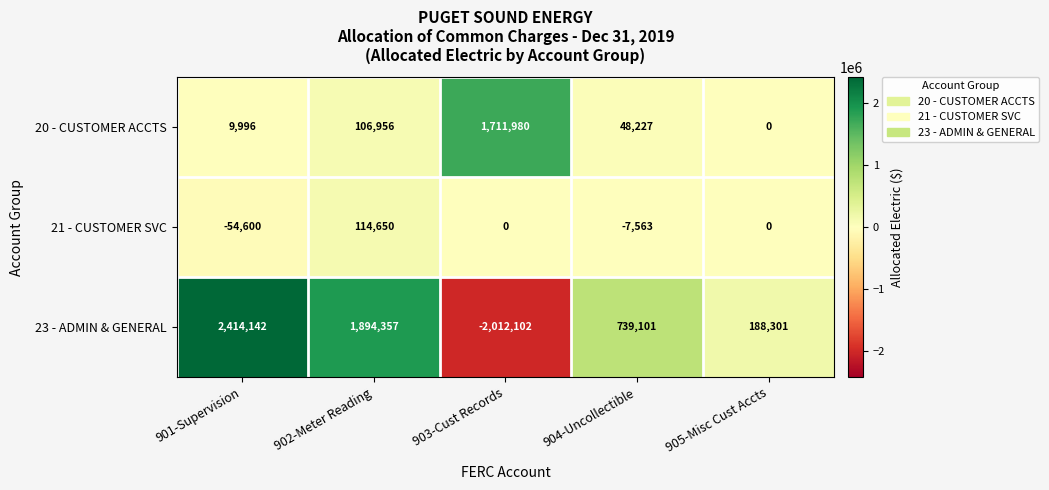

What is the difference between the maximum and second lowest values in the 21 - CUSTOMER SVC series?

122213